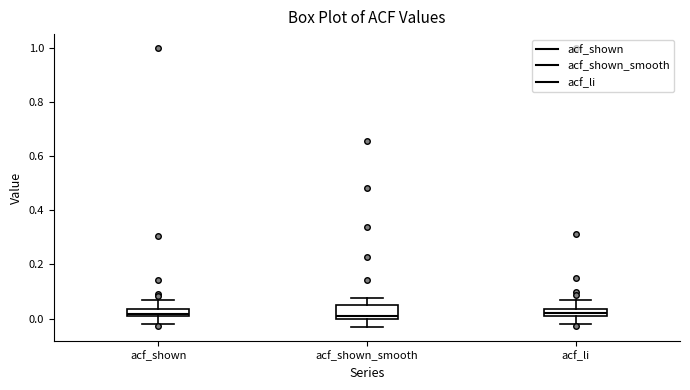

Comparing the boxes themselves (not the whiskers), which one is the tallest?

acf_shown_smooth